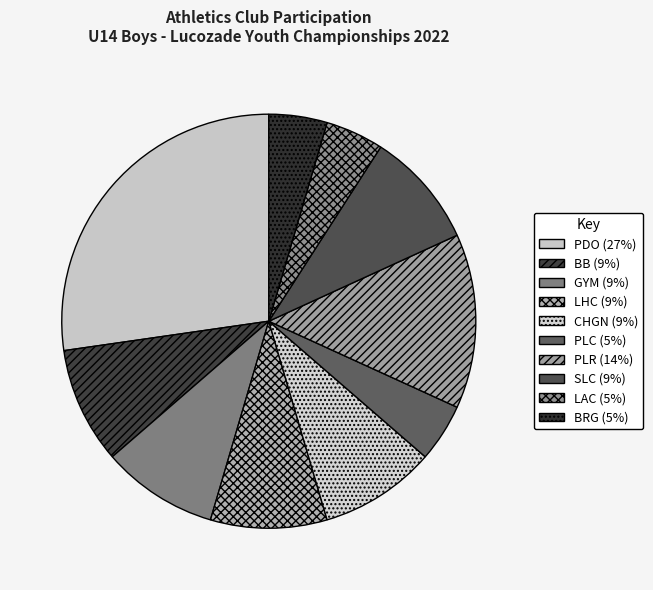

Count the number of slices in the pie.

10